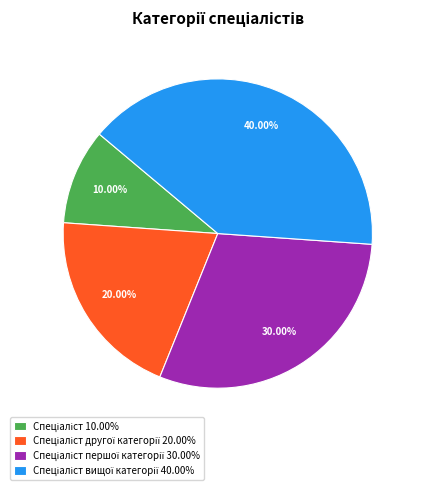

Does any single category account for the majority?

No